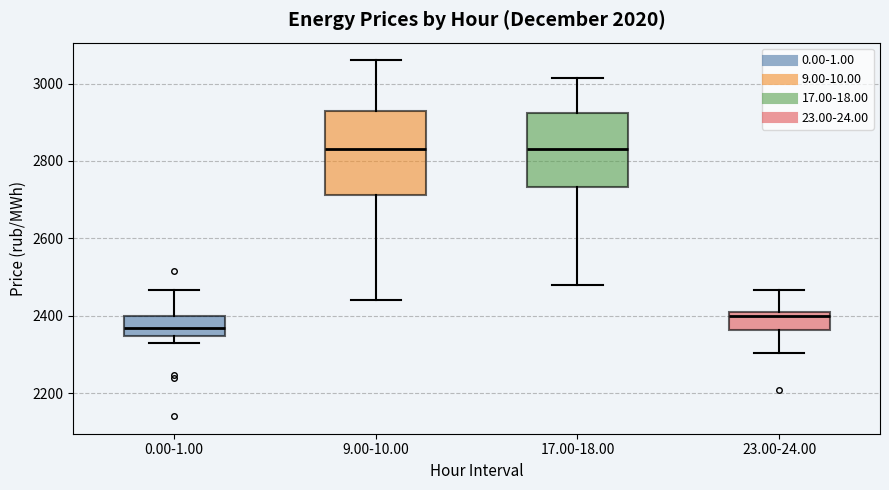

Which box is the tallest, from its lower edge to its upper edge?

9.00-10.00